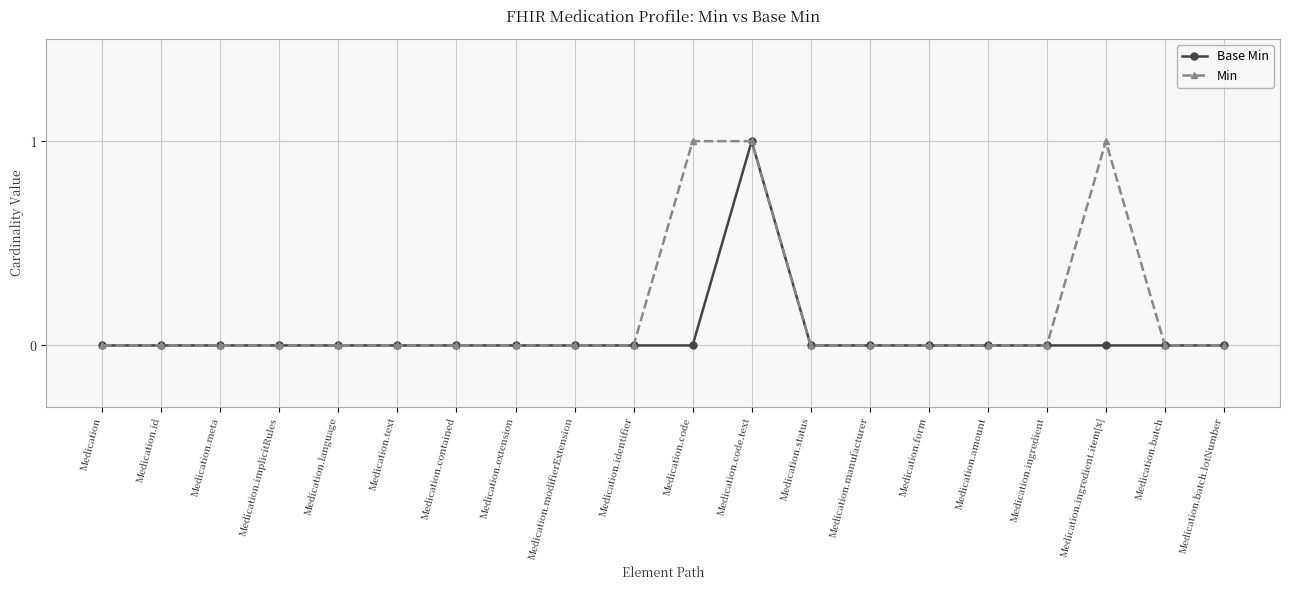

In Base Min, how many points are higher than both neighbors (excluding endpoints)?

1